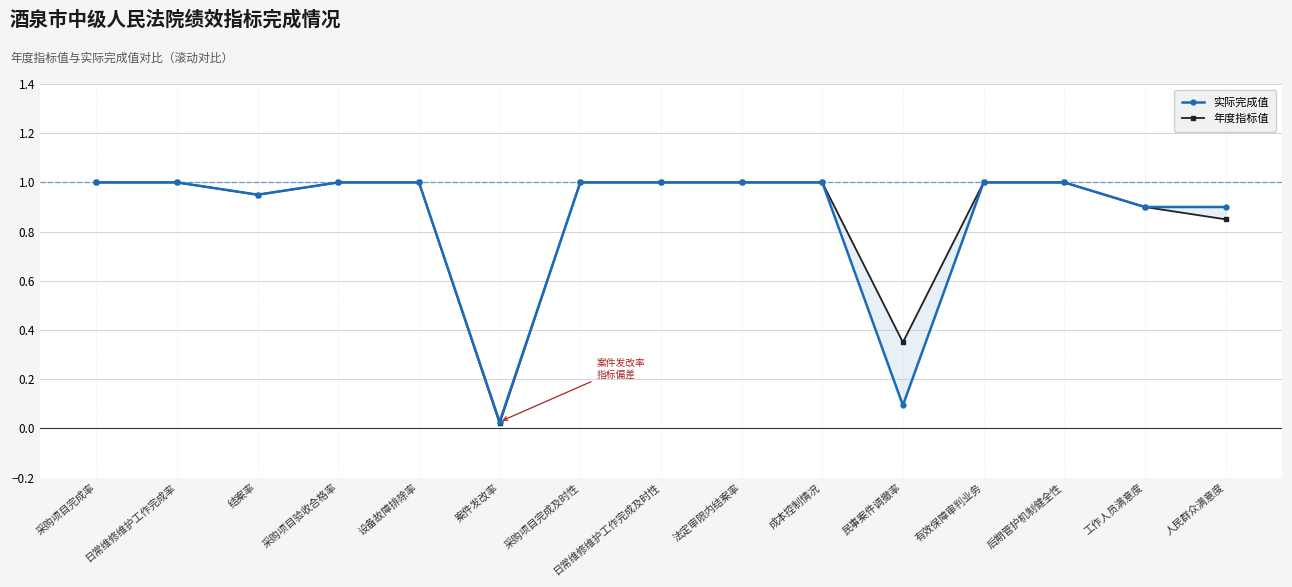

What is the greatest value displayed?

1.0